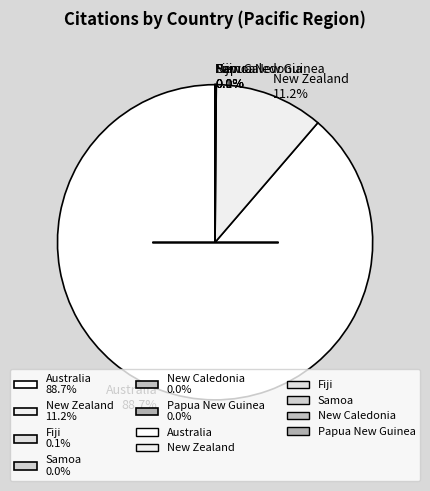

What percentage is the New Zealand slice, to the nearest percent?

11%